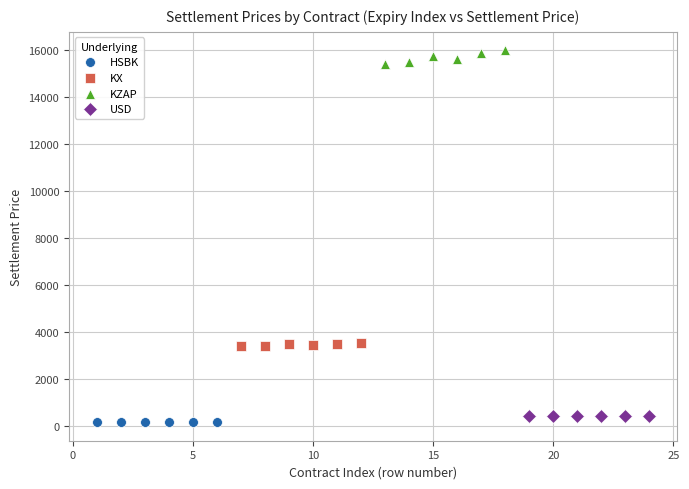

What are all the series names shown in the legend?

HSBK, KX, KZAP, USD